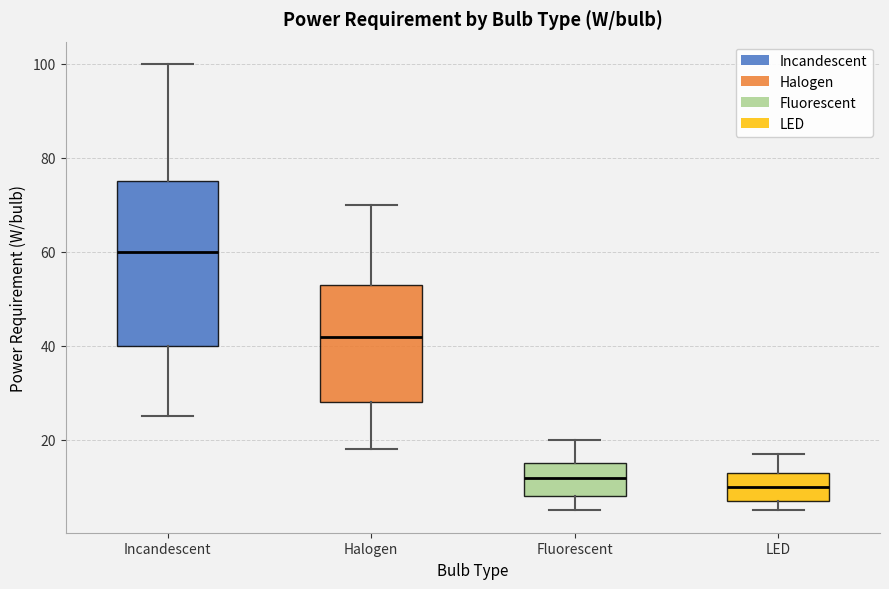

Which box has the lowest median line?

LED